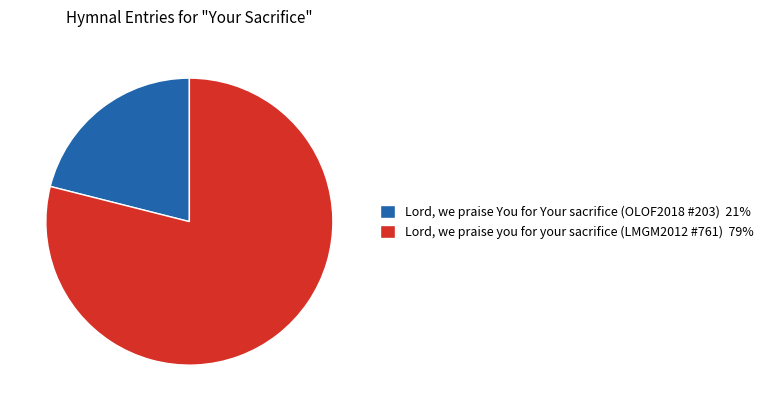

Is it true that Lord, we praise You for Your sacrifice (OLOF2018 #203) is 30% of the pie?

False